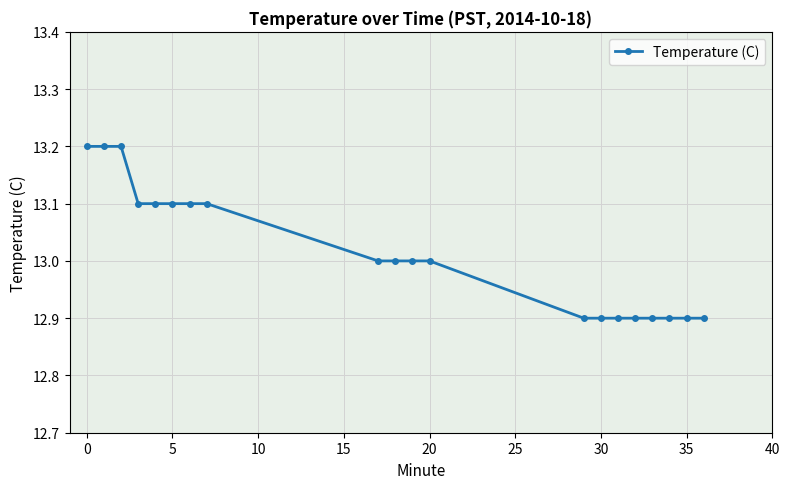

What is the greatest value displayed?

13.2